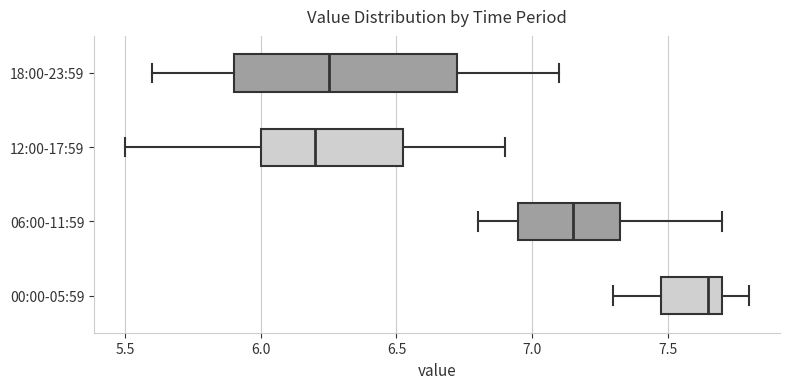

Reading bottom to top, read every box against the x-axis: the position of its median line, the range the box covers, and the ends of its whiskers. The values are not printed on the chart, so give them approximately, as read against the axis.

00:00-05:59: median 7.65, box 7.50 to 7.70, whiskers 7.30 to 7.80
06:00-11:59: median 7.15, box 6.95 to 7.35, whiskers 6.80 to 7.70
12:00-17:59: median 6.20, box 6.00 to 6.55, whiskers 5.50 to 6.90
18:00-23:59: median 6.25, box 5.90 to 6.75, whiskers 5.60 to 7.10